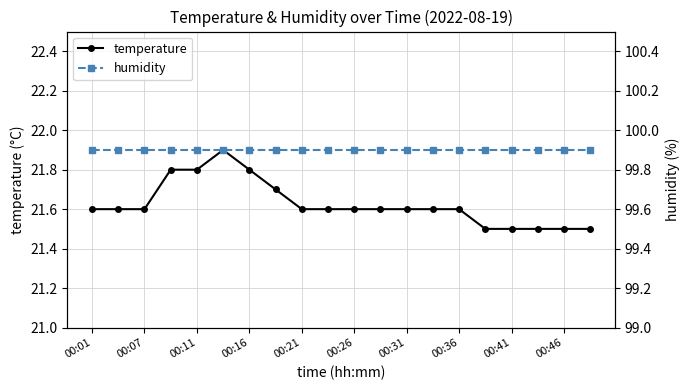

List the series in order of their overall mean, lowest first.

temperature, humidity